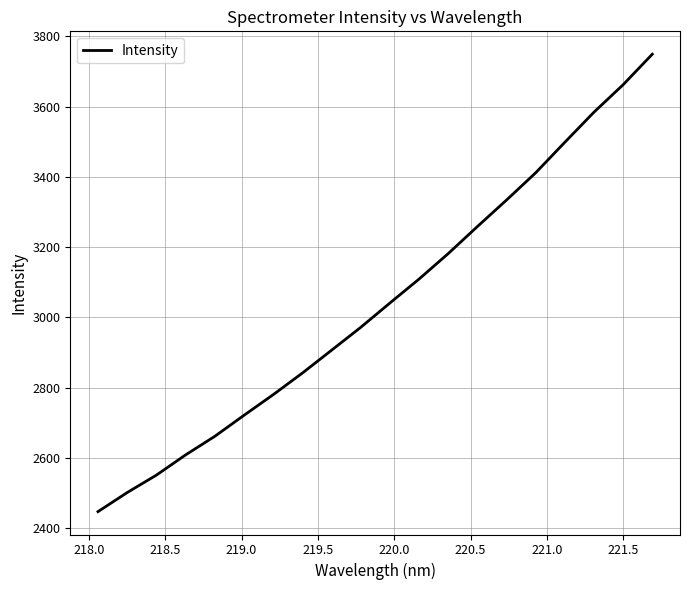

What is the difference between the maximum and minimum values?

1302.1